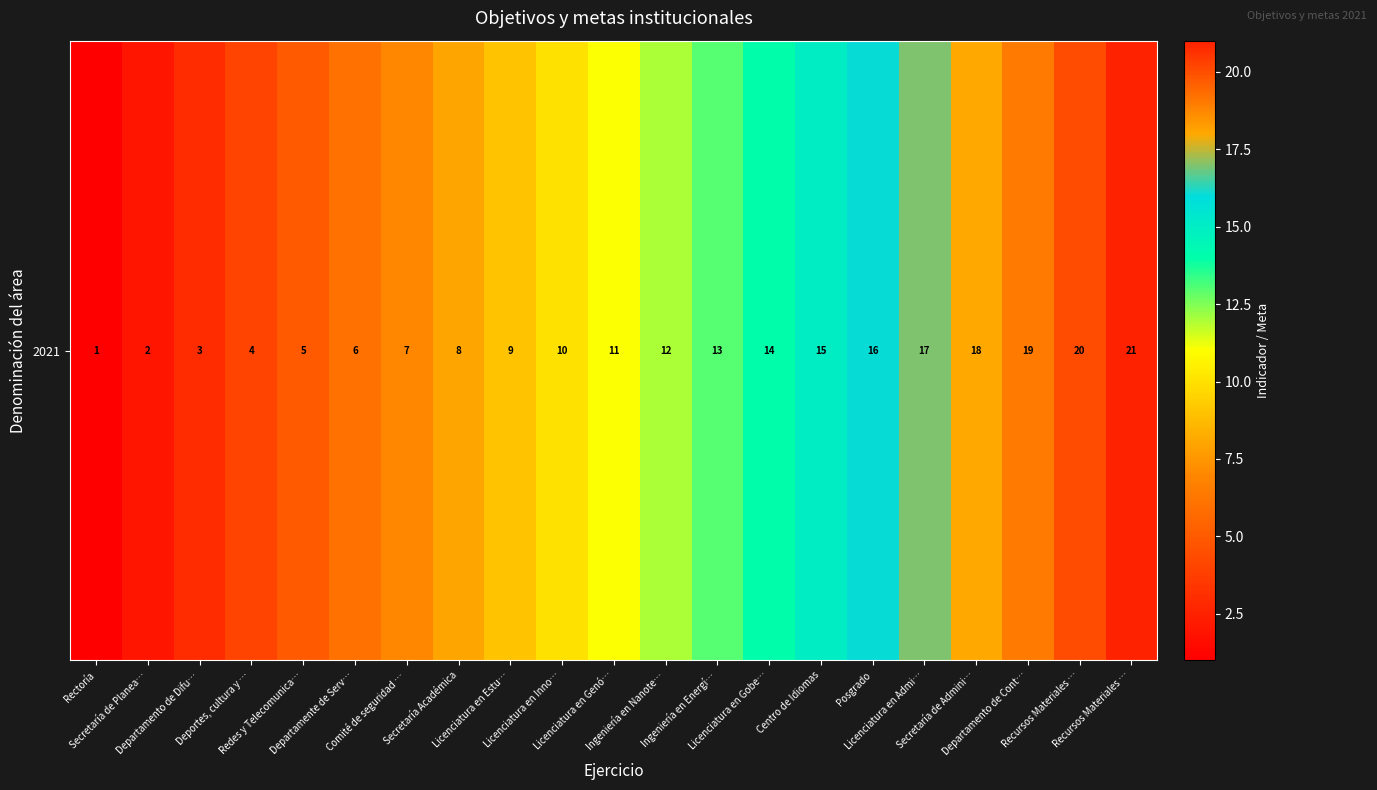

Where is the data nearest to the value 11?

Licenciatura en Genó…